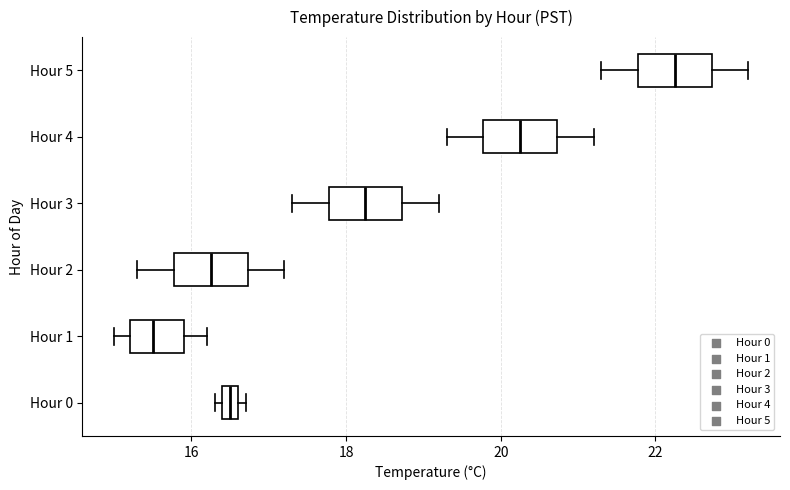

Where does the left whisker of the box for Hour 2 end on the x-axis? The values are not printed on the chart, so give them approximately, as read against the axis.

15.4